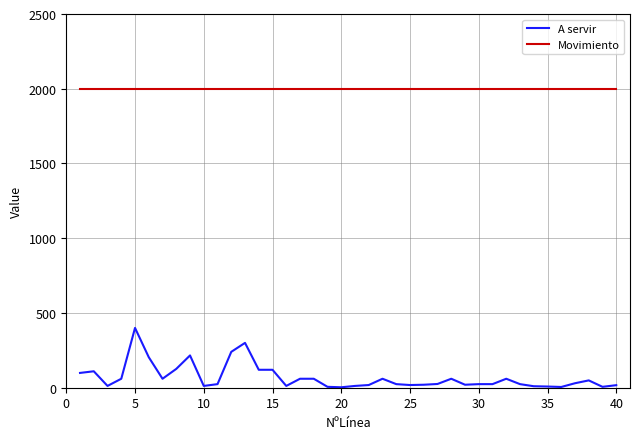

How many values in the A servir series are below 25?

20